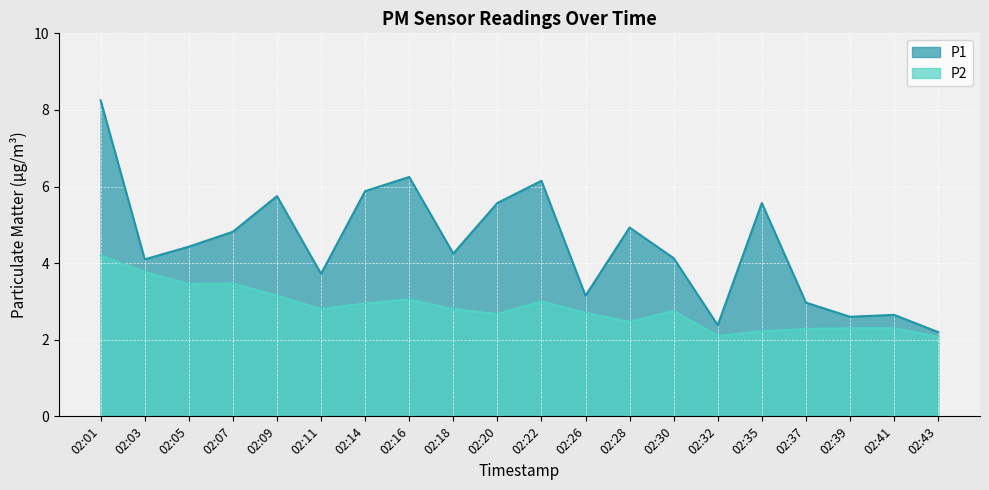

At 02:18, list the series in order from smallest to largest.

P2, P1